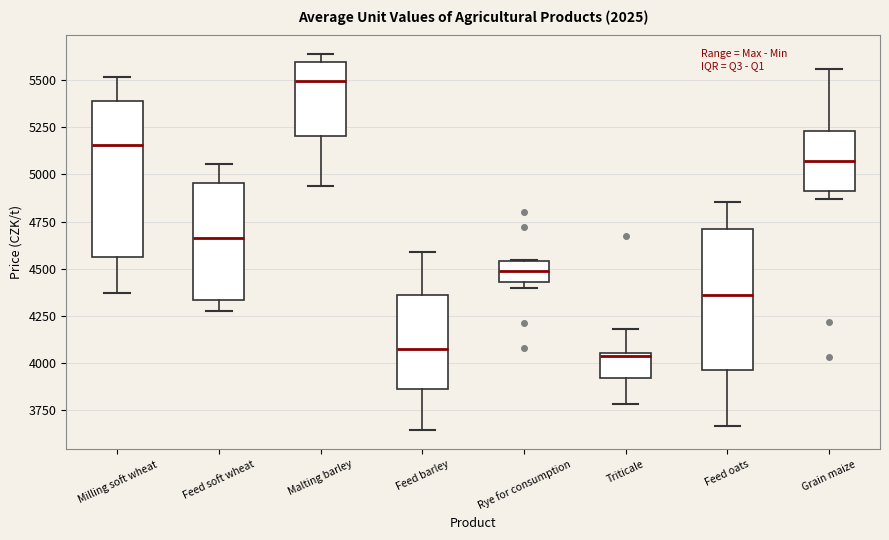

Which box's median line is the highest?

Malting barley